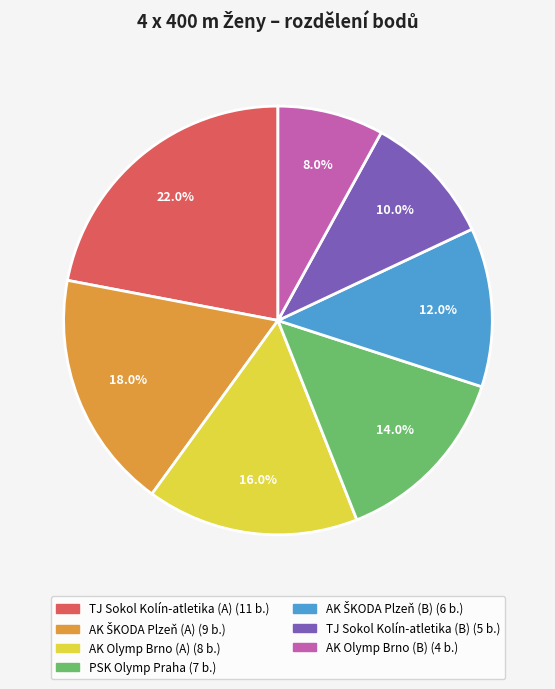

To the nearest percent, what percentage of the pie is AK Olymp Brno (B)?

8%